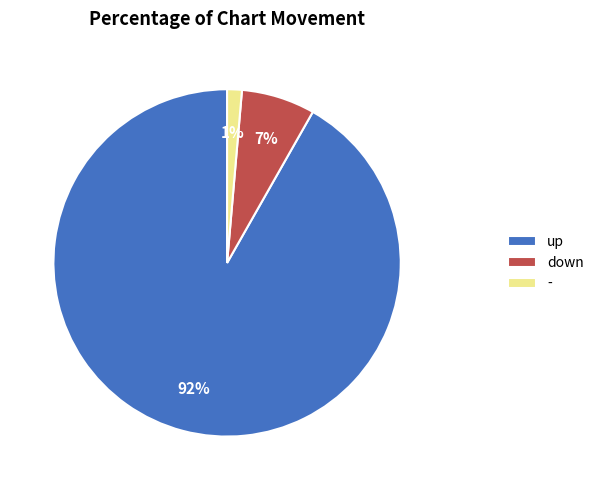

To the nearest percent, what percentage of the pie is down?

7%